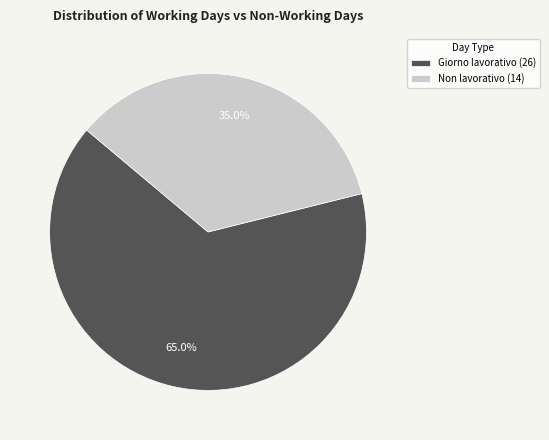

Which category has the biggest portion of the pie?

Giorno lavorativo (26)